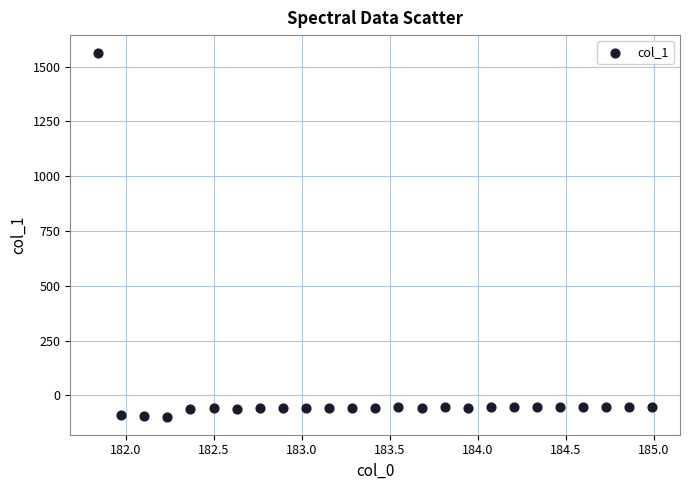

What is the range of Y values (max minus min)?

1658.2